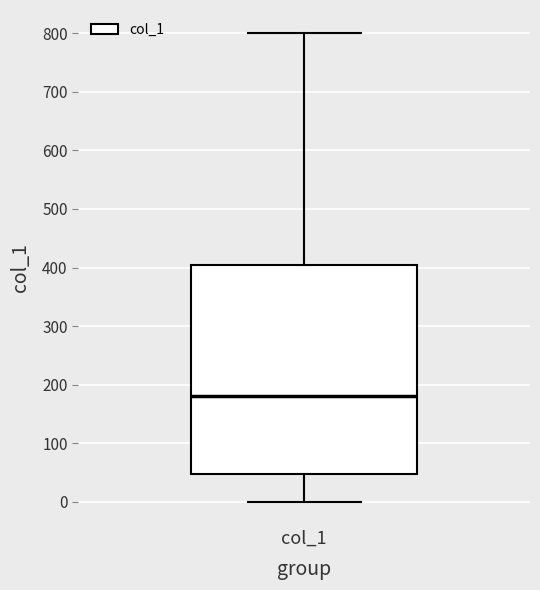

Read this box plot against the y-axis: the position of the median line, the range covered by the box, and the ends of both whiskers. The values are not printed on the chart, so give them approximately, as read against the axis.

median 180, box 50 to 400, whiskers 0 to 800